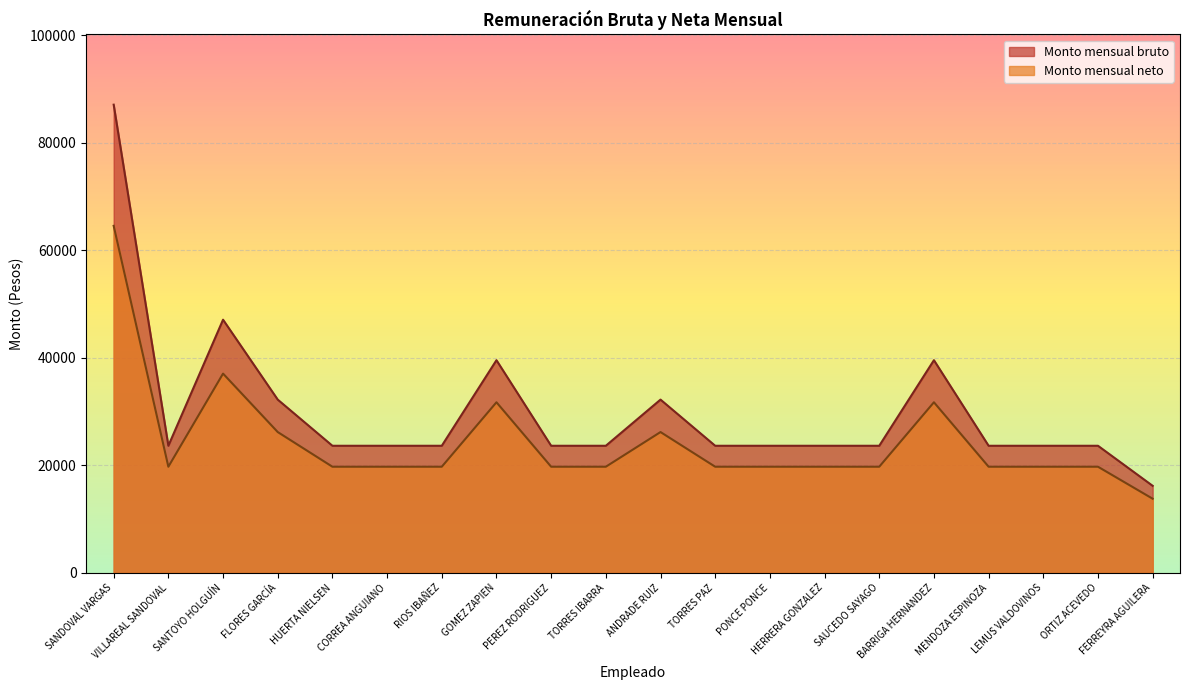

True or false: Monto mensual neto and Monto mensual bruto intersect in this chart.

False